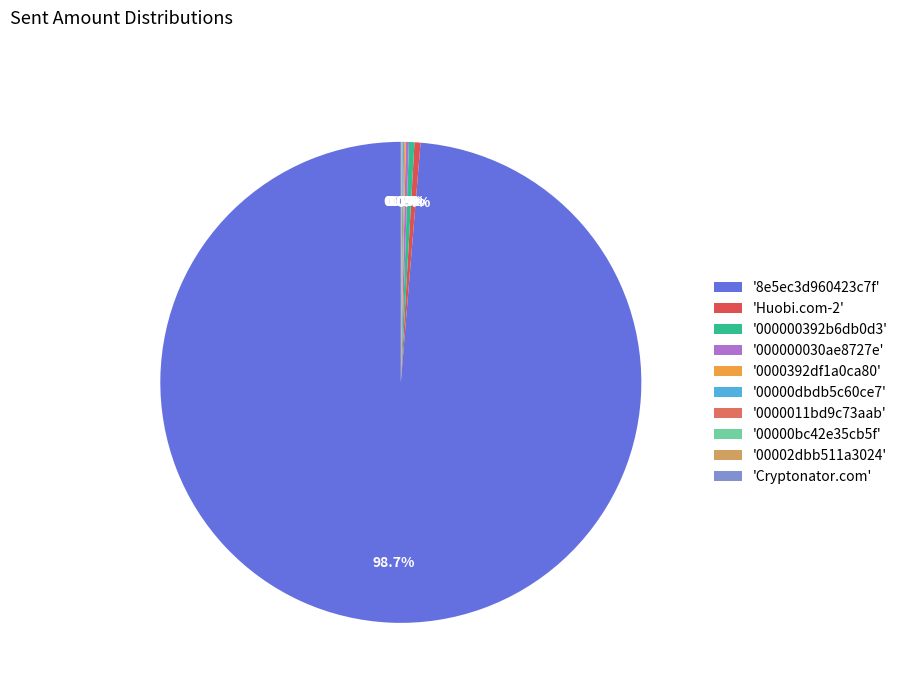

Count the number of slices in the pie.

10